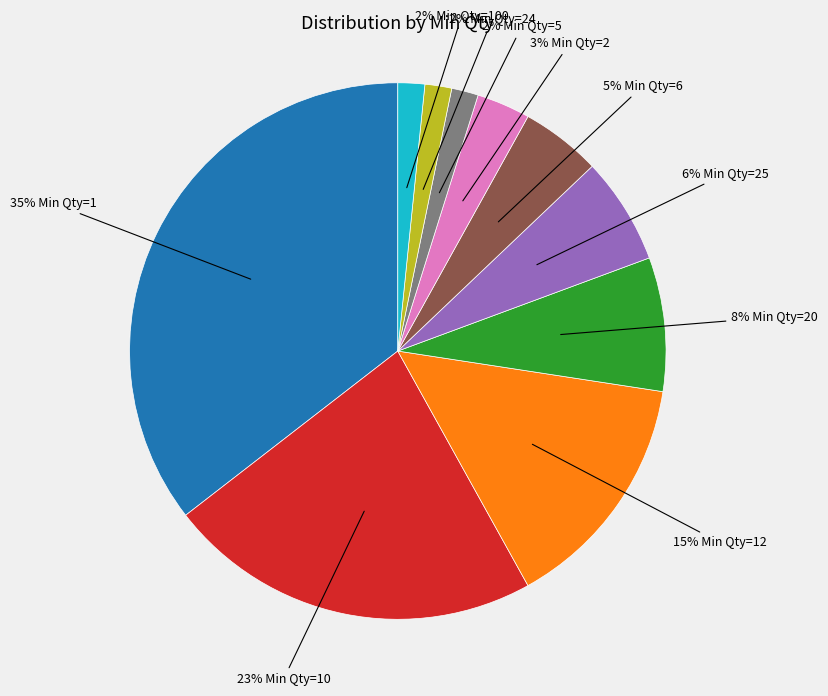

Is there any slice that represents more than half of the pie?

No